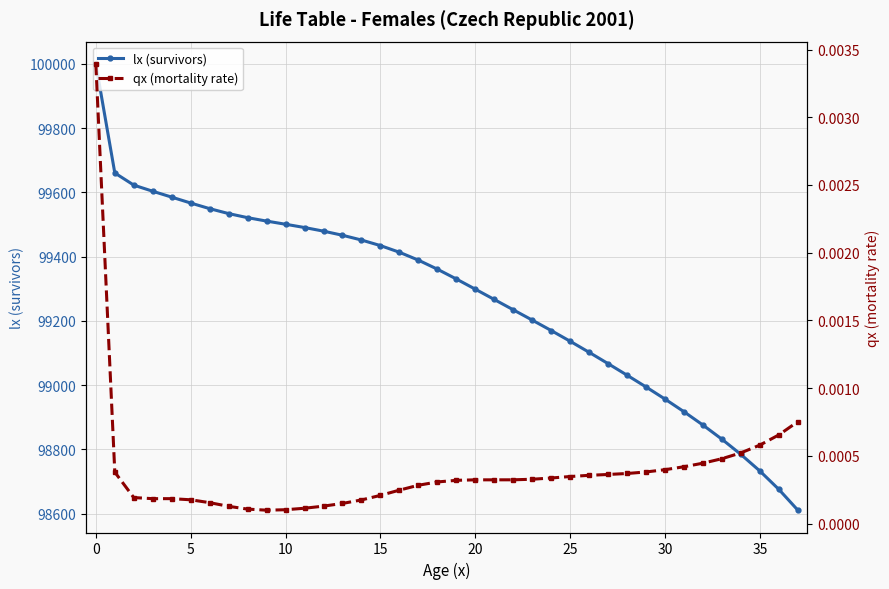

True or false: qx (mortality rate) and lx (survivors) cross at least once.

False